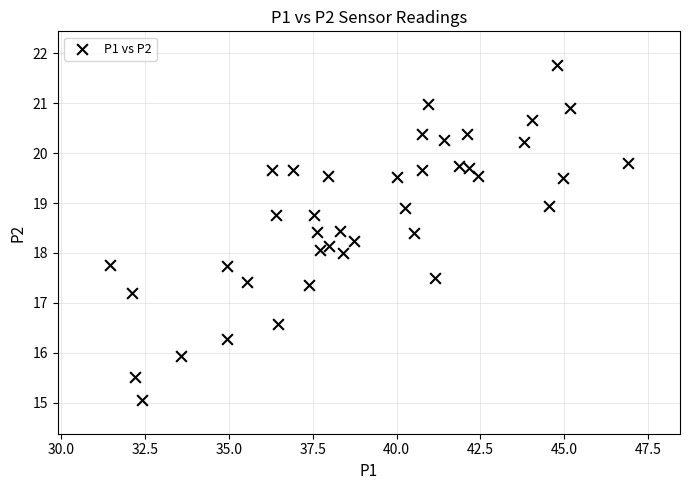

What is the range of Y values (max minus min)?

6.7